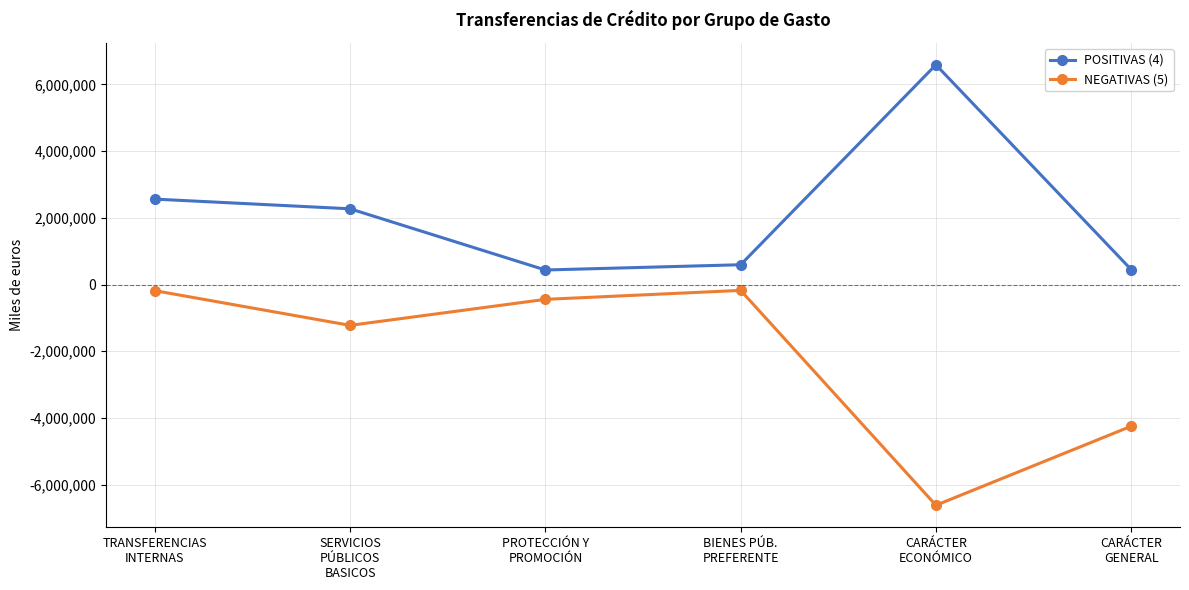

What is the average value of the POSITIVAS (4) series?

2148970